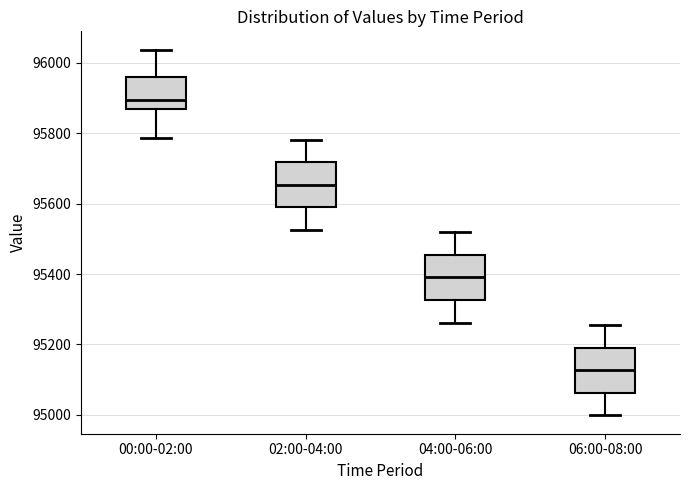

Which box's median line is the highest?

00:00-02:00